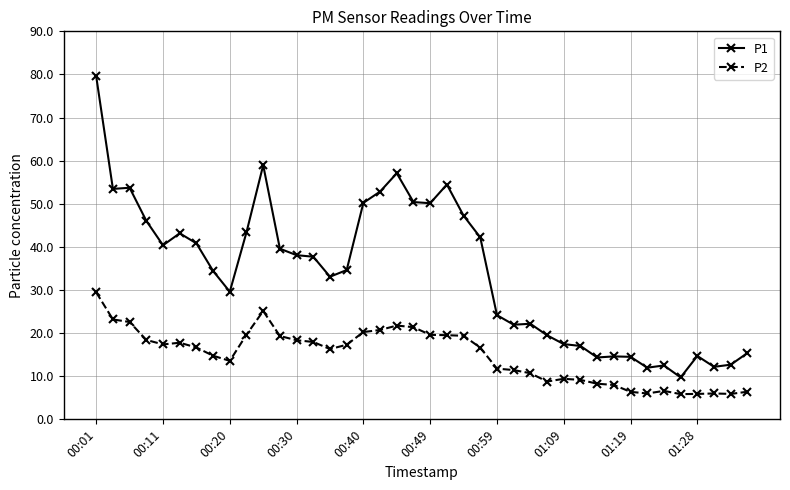

At how many categories does at least one series exceed 31?

23